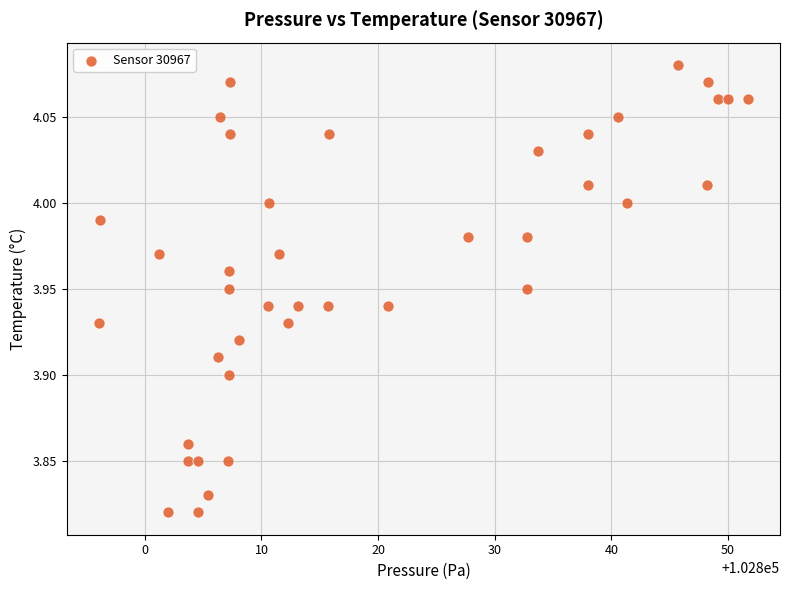

What is the range of Y values (max minus min)?

0.3